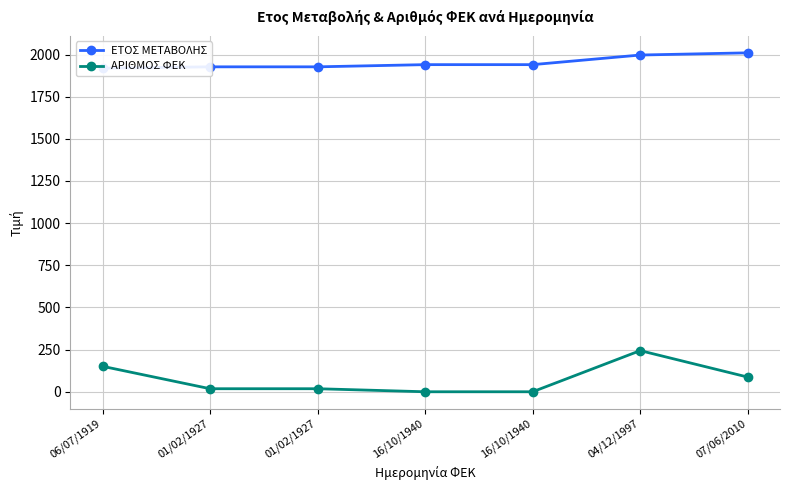

How many data points in ΑΡΙΘΜΟΣ ΦΕΚ are less than 18?

2